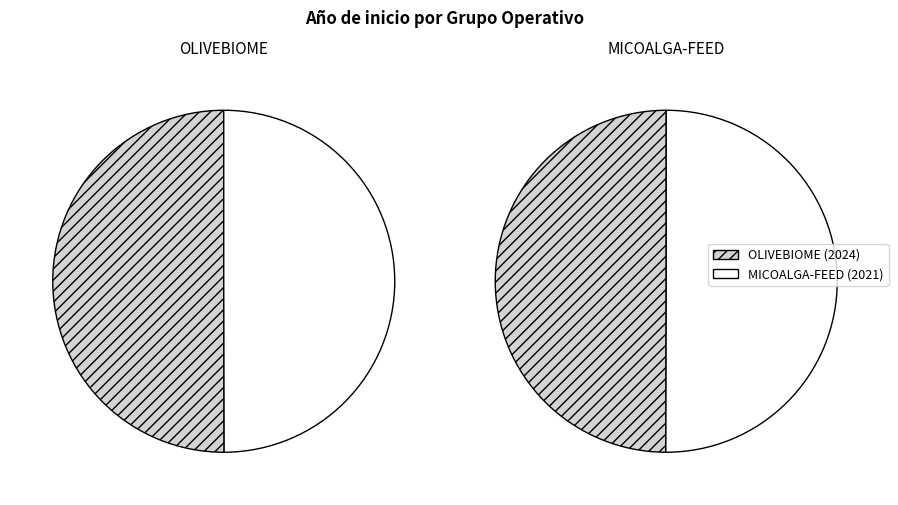

To the nearest percent, what is the combined percentage of MICOALGA-FEED and OLIVEBIOME?

100%